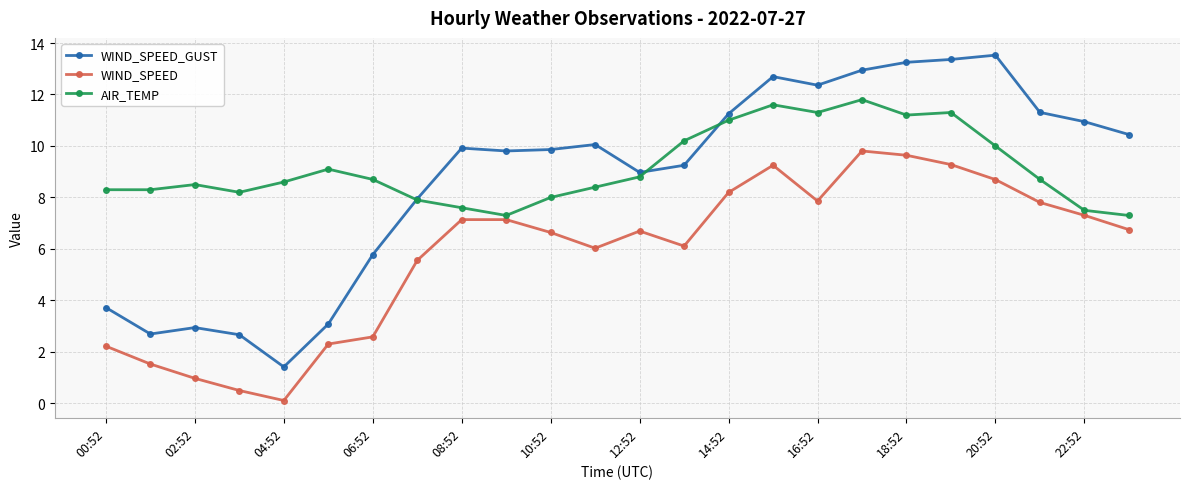

Which series has the widest spread of values?

WIND_SPEED_GUST